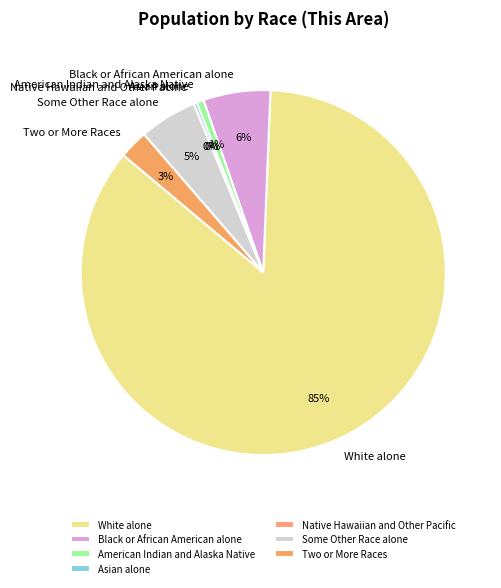

Is the sum of Some Other Race alone and White alone greater than half?

Yes